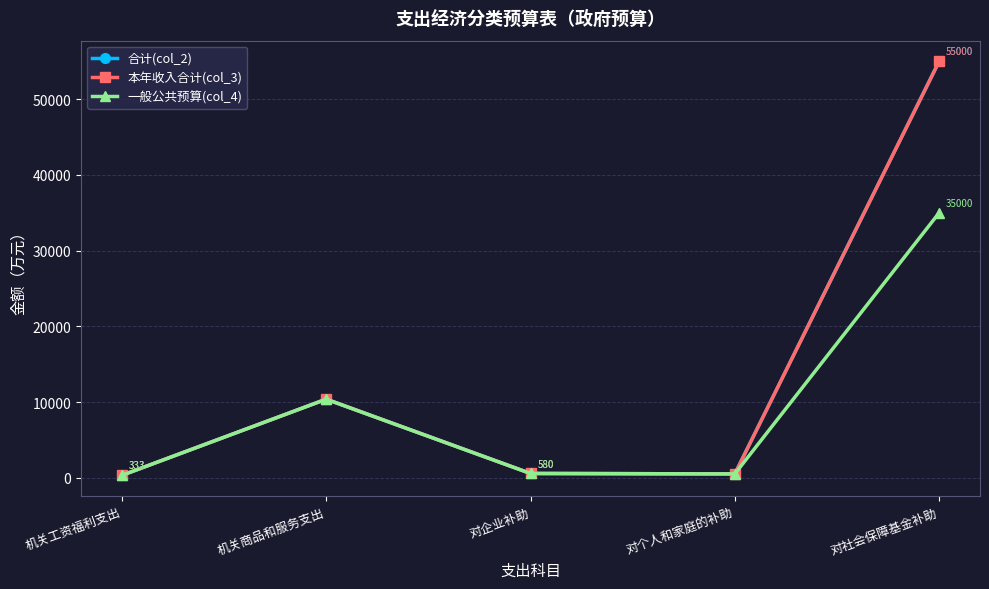

At how many categories does at least one series exceed 41146?

1